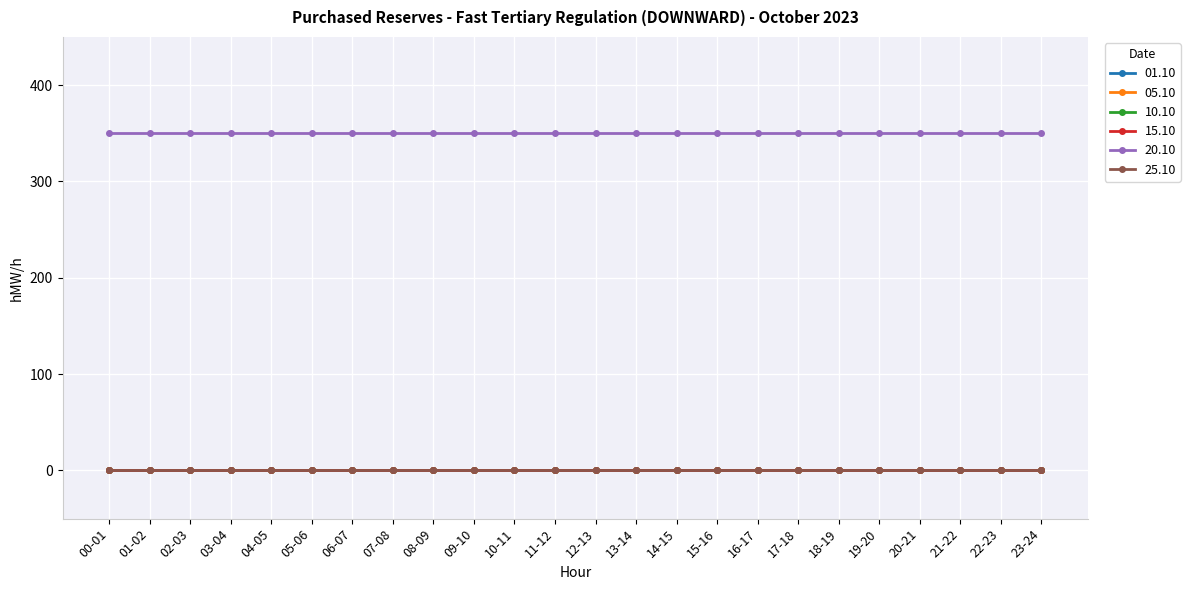

True or false: 05.10 and 20.10 cross at least once.

False